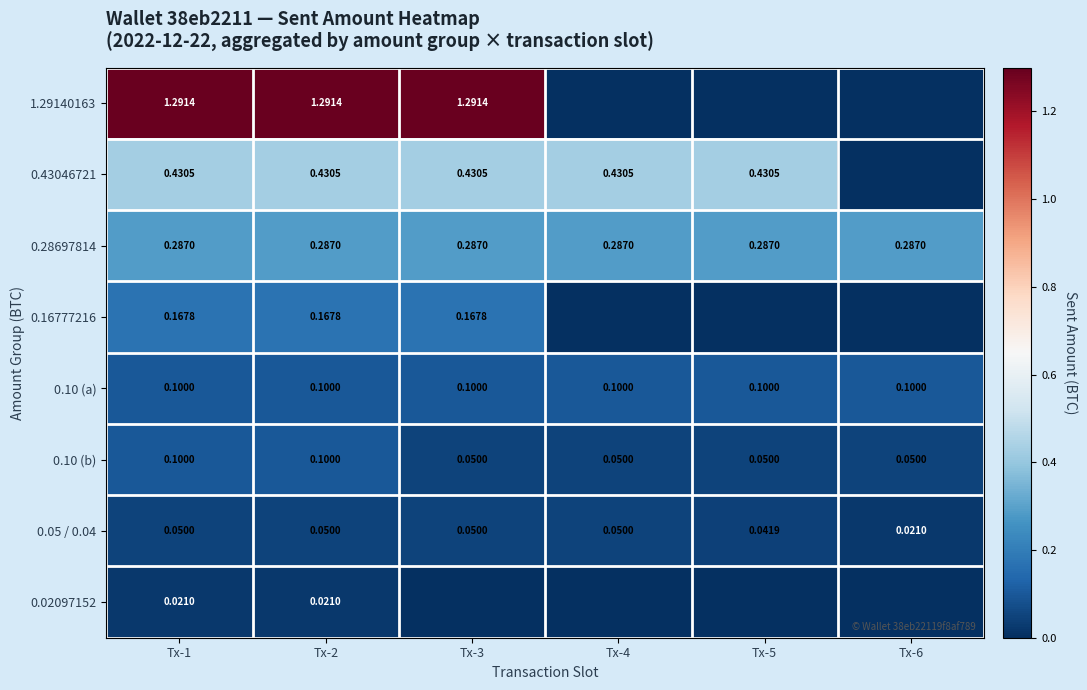

What is the total value across all series at Tx-2?

2.4